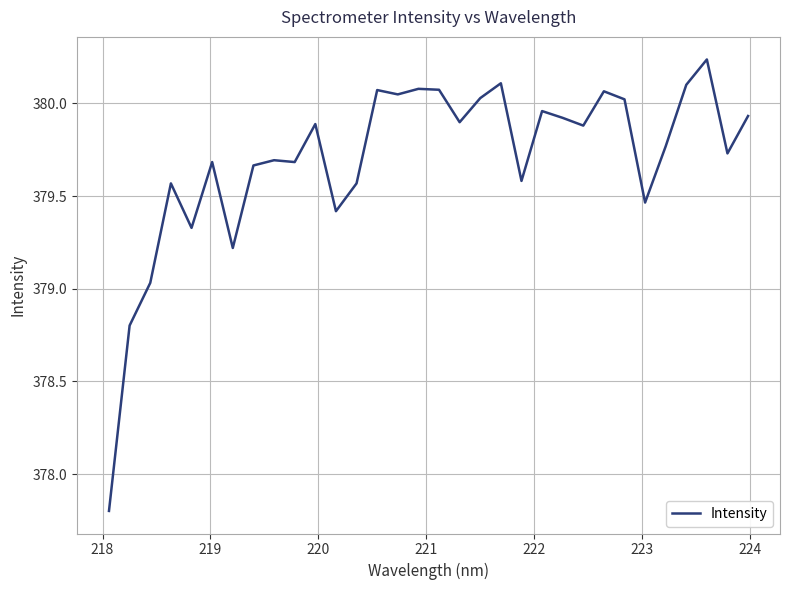

What is the smallest value displayed?

377.8